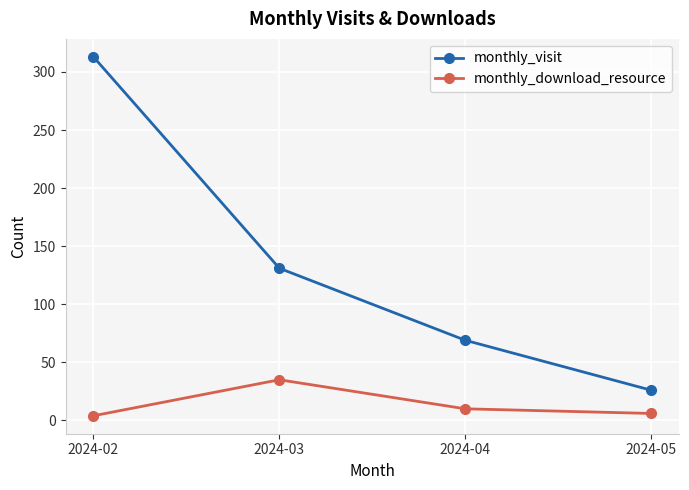

What is the difference between the maximum and second lowest values in the monthly_visit series?

244